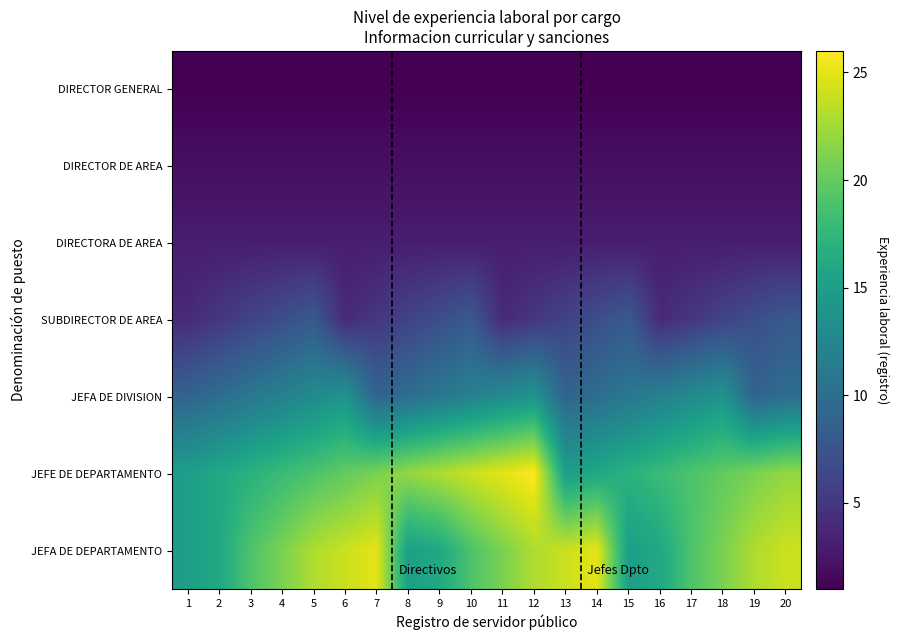

At which label does JEFA DE DEPARTAMENTO first exceed 21?

5